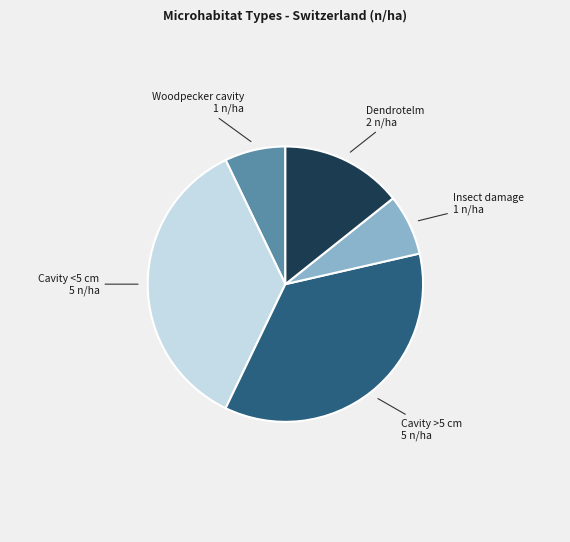

Does any single category account for the majority?

No